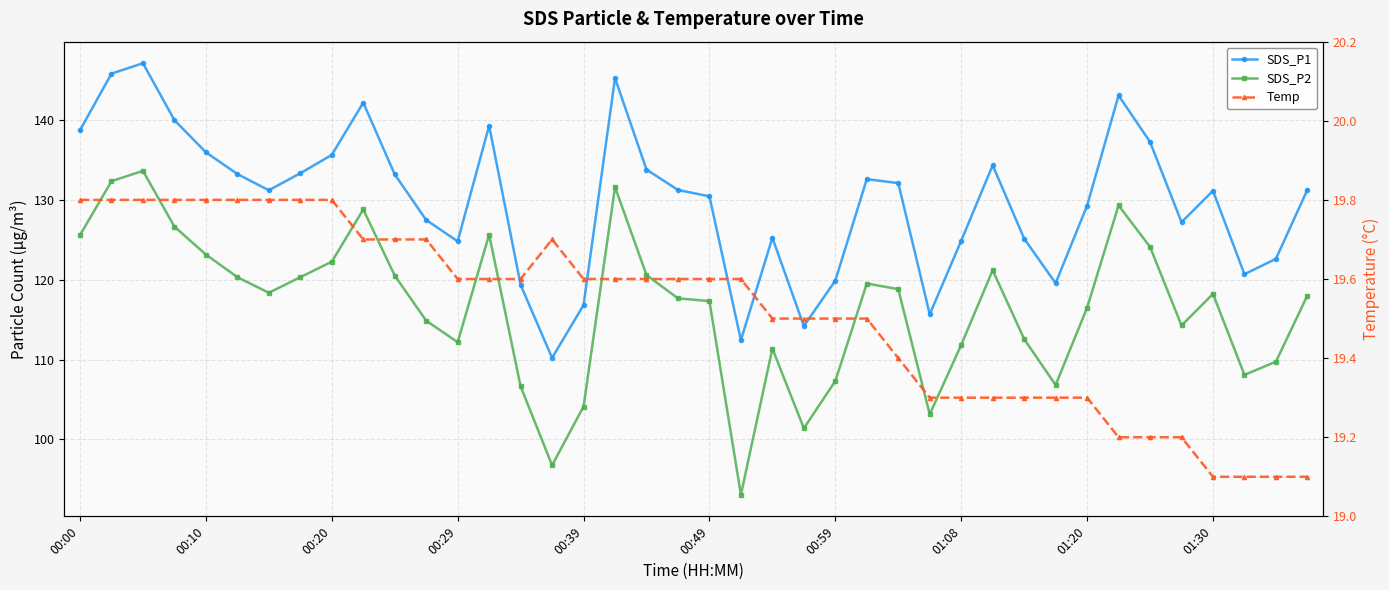

At which label does SDS_P2 first exceed 118?

00:00